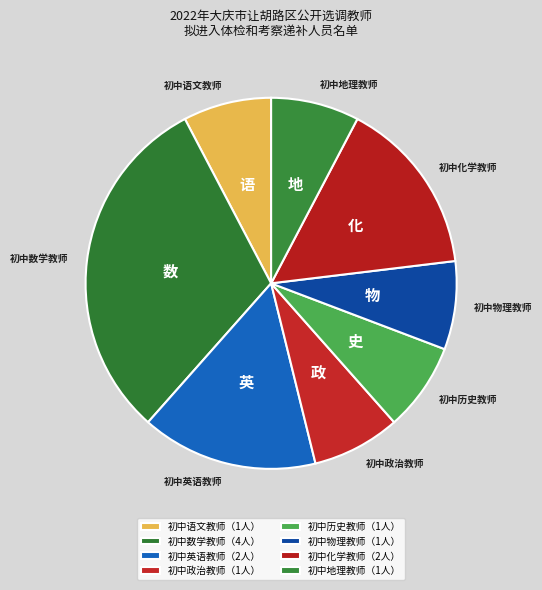

Is it true that 初中化学教师 is 5% of the pie?

False